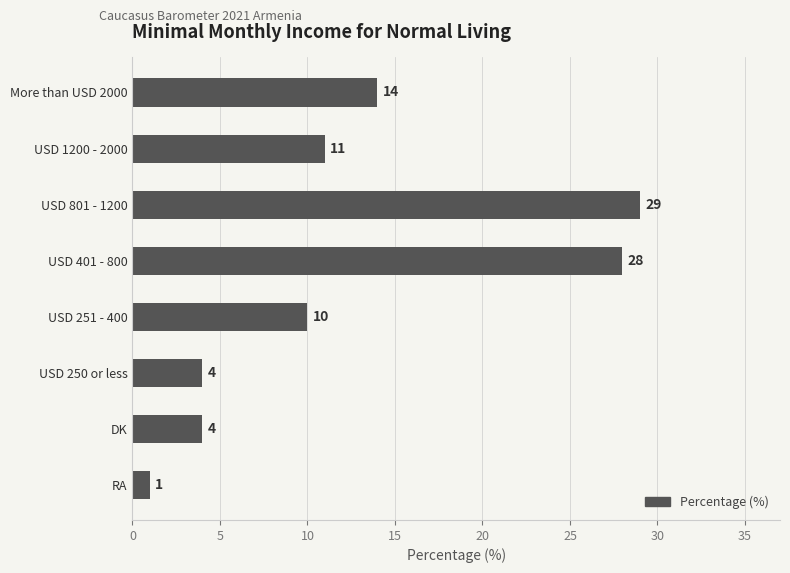

The chart shows a value of 42 at USD 801 - 1200. True or false?

False